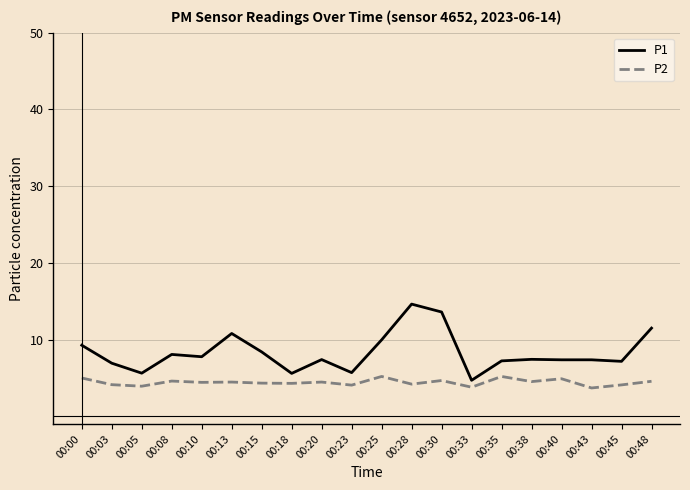

What is the sum of the P1 values at 00:23 and 00:43?

13.1